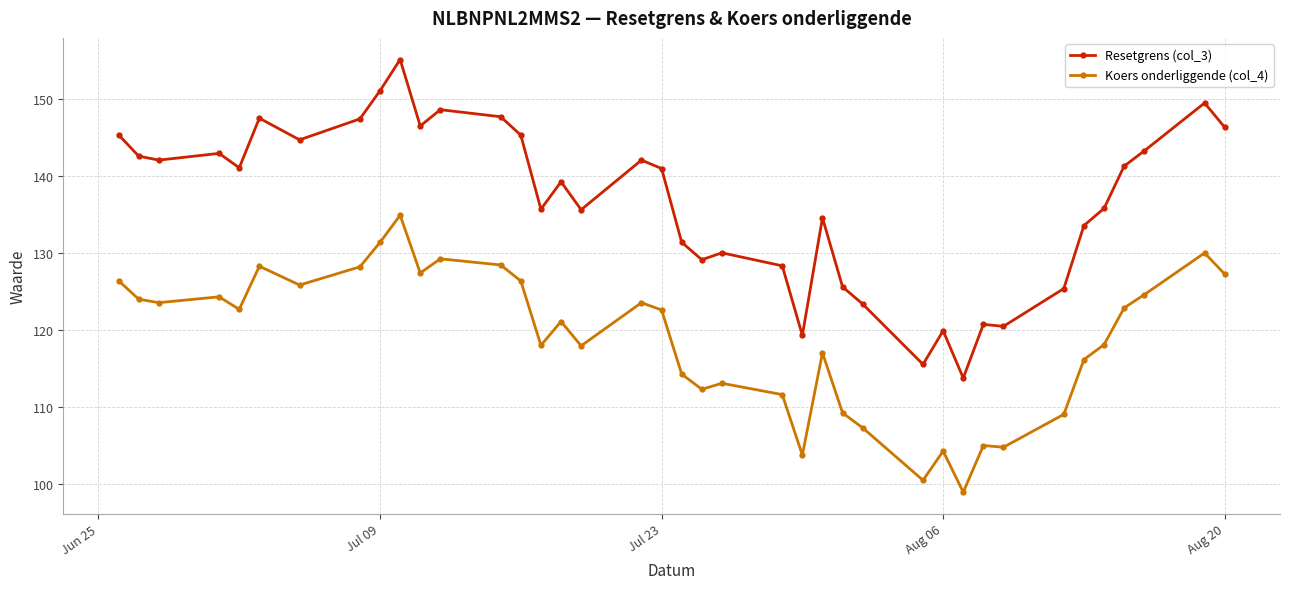

What is the smallest value displayed?

98.9